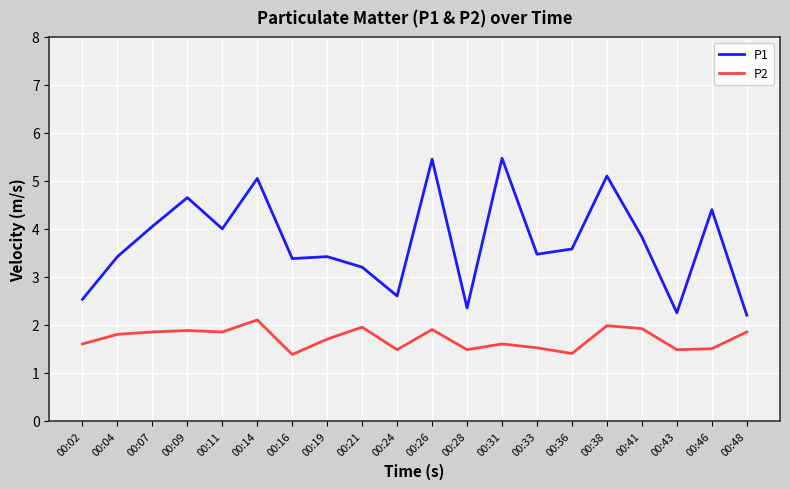

Rank the series by their maximum value, from highest to lowest.

P1, P2